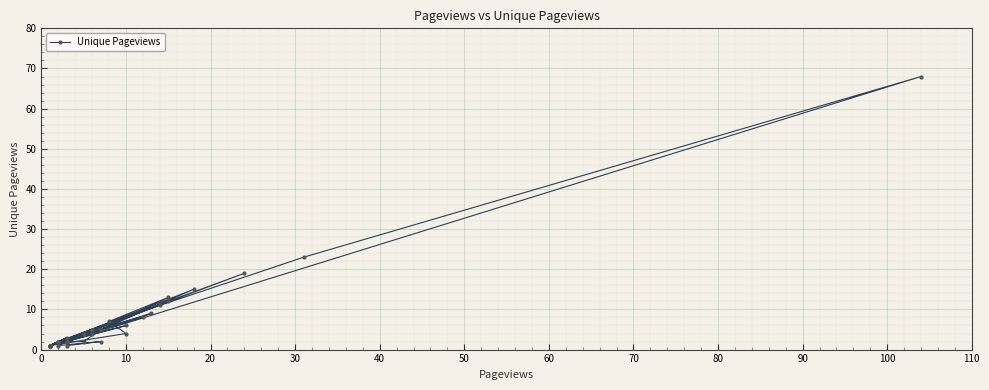

The chart shows a value of 0 at 20. True or false?

False